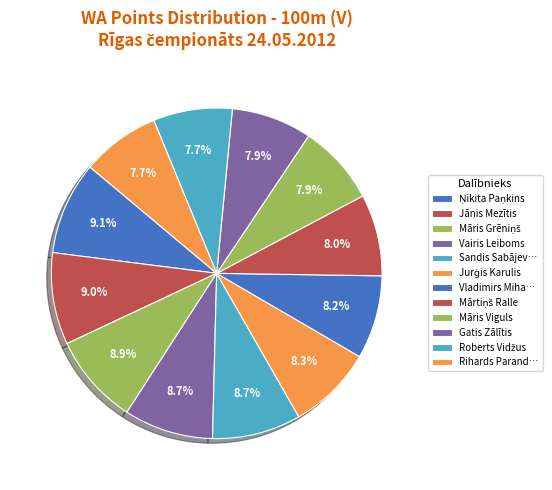

Is there a majority slice in this chart?

No